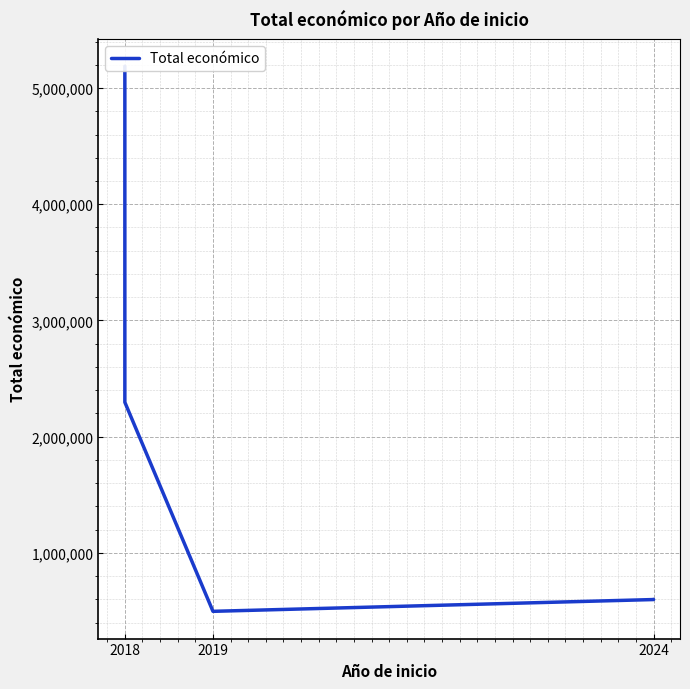

The chart shows a value of 5187255 at 2018. True or false?

True